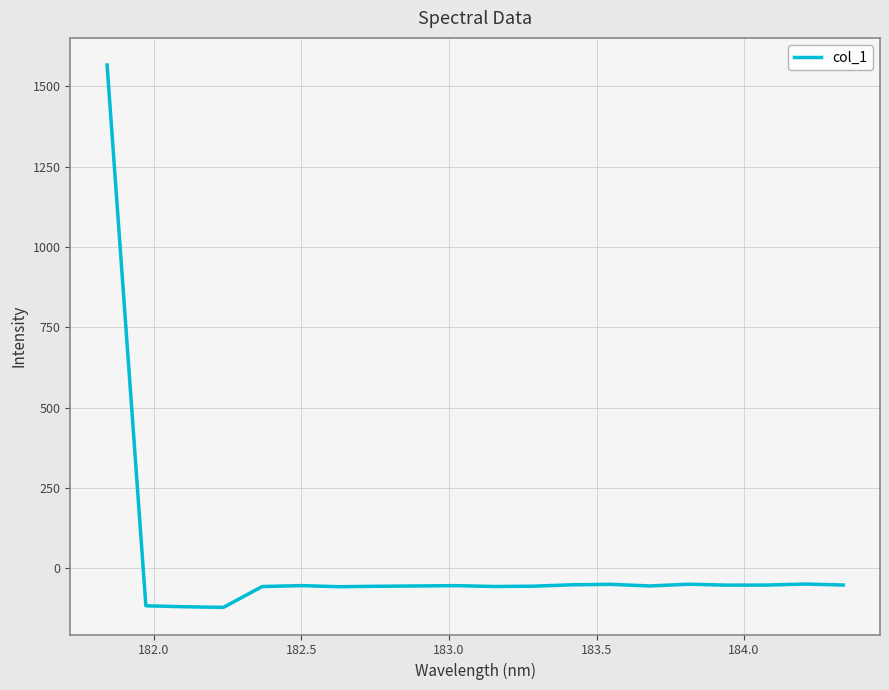

What is the minimum value shown in the chart?

-121.0